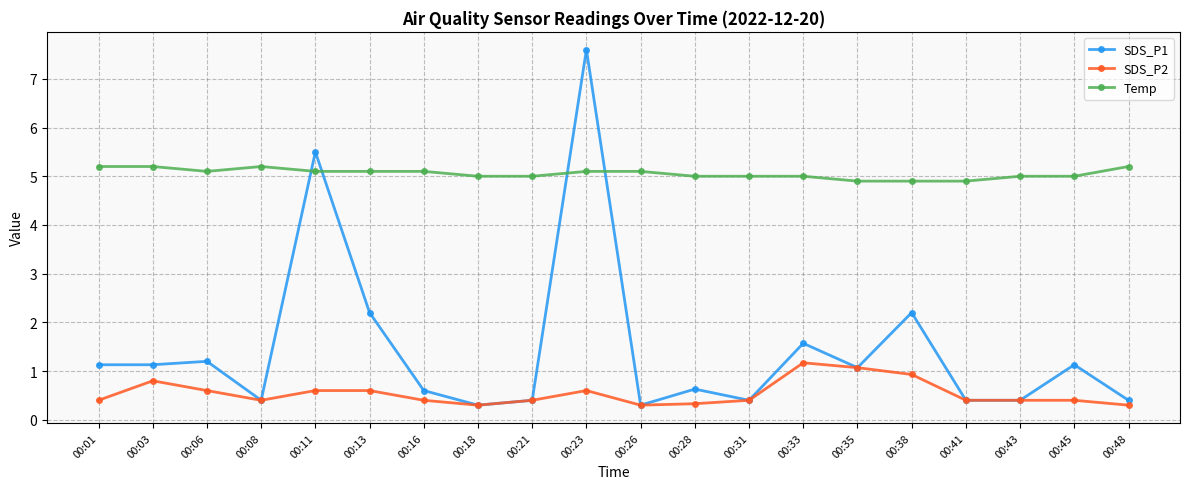

At which label does SDS_P1 reach its peak?

00:23